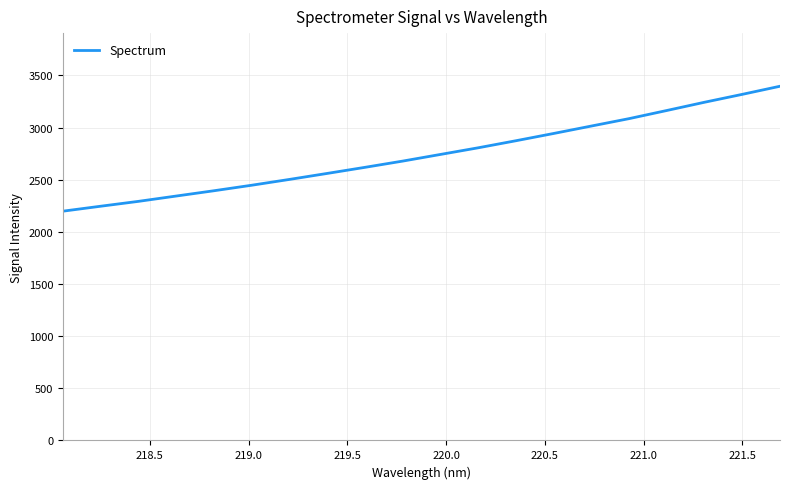

How many values are below 2742?

10